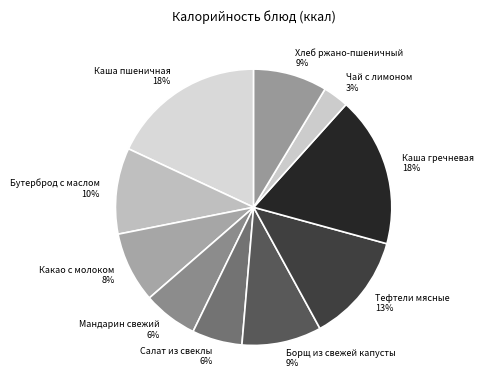

What is the smallest slice in the pie chart?

Чай с лимоном